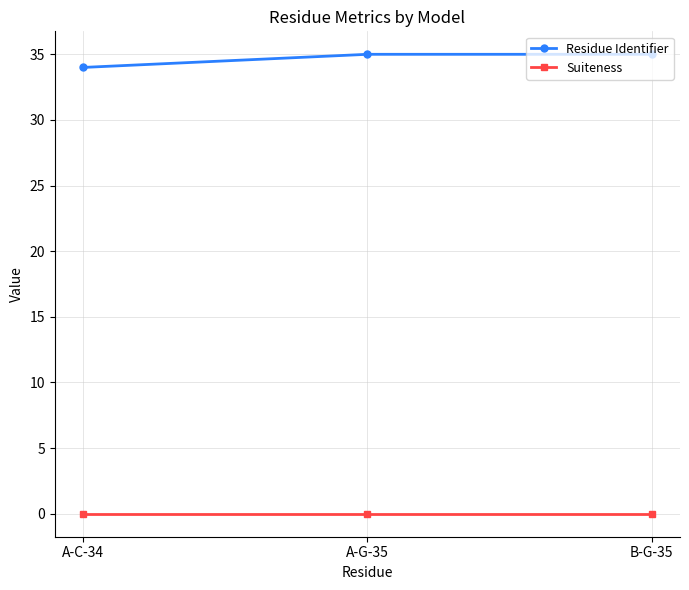

Is this an area chart (filled region under the line)?

No